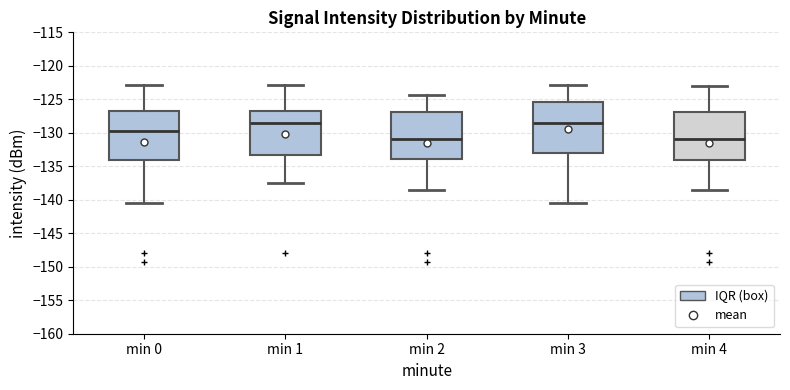

Where does the lower whisker of the box for min 2 end on the y-axis? The values are not printed on the chart, so give them approximately, as read against the axis.

-138.5